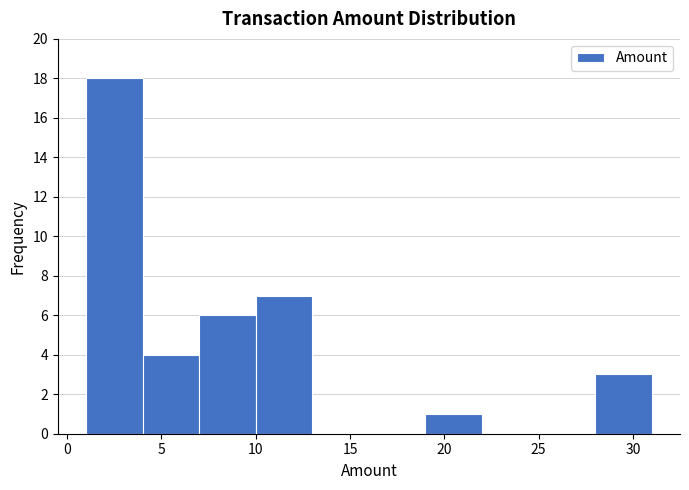

Reading left to right, list every bar in this chart as the range it spans on the x-axis followed by its height. The values are not printed on the chart, so give them approximately, as read against the axis.

1 to 4: 18
4 to 7: 4
7 to 10: 6
10 to 13: 7
13 to 16: 0
16 to 19: 0
19 to 22: 1
22 to 25: 0
25 to 28: 0
28 to 31: 3